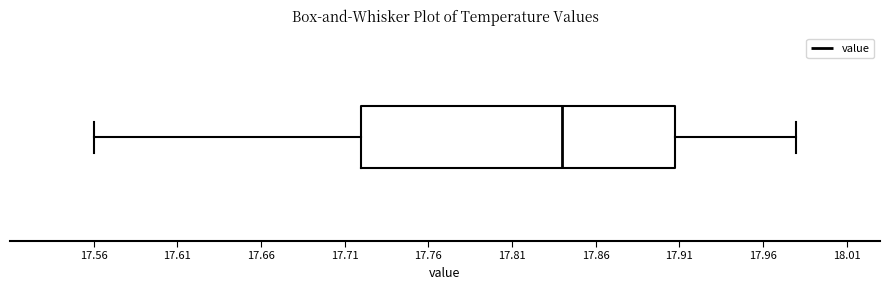

Read this box plot against the x-axis: the position of the median line, the range covered by the box, and the ends of both whiskers. The values are not printed on the chart, so give them approximately, as read against the axis.

median 17.84, box 17.72 to 17.91, whiskers 17.56 to 17.98